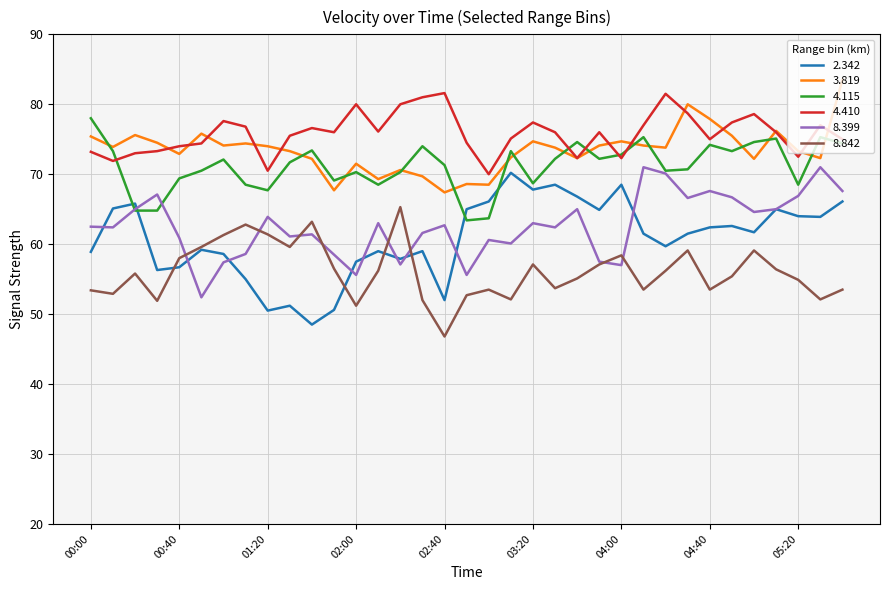

True or false: 2.342 and 4.410 cross at least once.

False